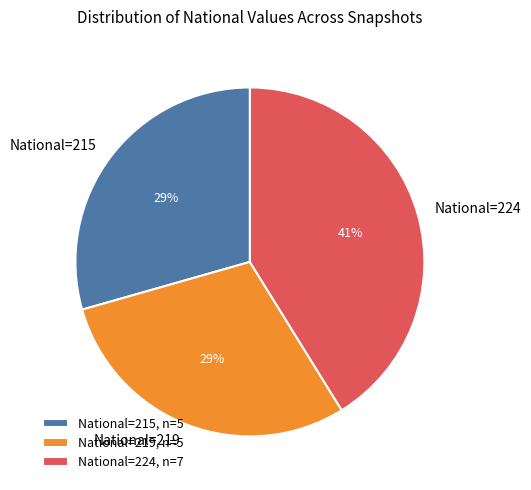

Do National=224 and National=215 together represent more than half of the pie?

Yes